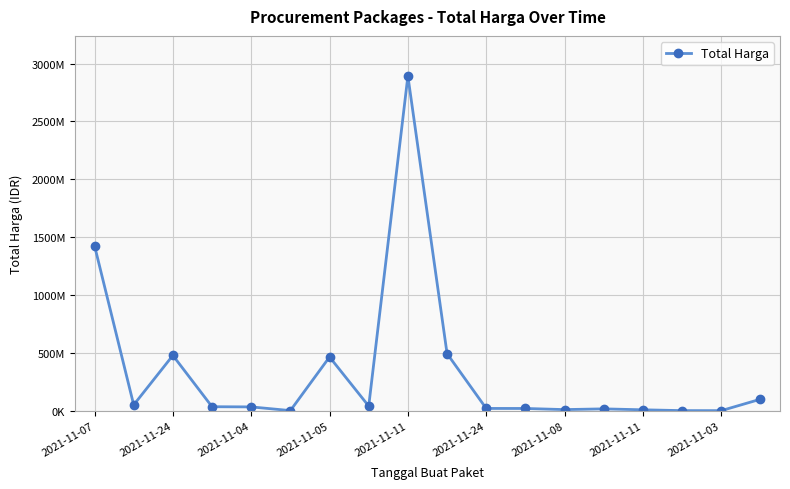

Does the chart have visible grid lines?

Yes